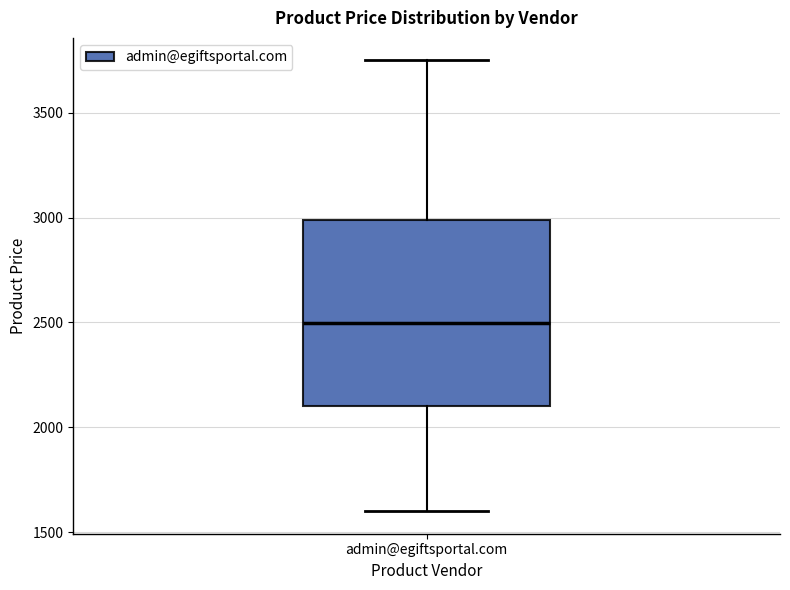

Read this box plot against the y-axis: the position of the median line, the range covered by the box, and the ends of both whiskers. The values are not printed on the chart, so give them approximately, as read against the axis.

median 2500, box 2100 to 3000, whiskers 1600 to 3750